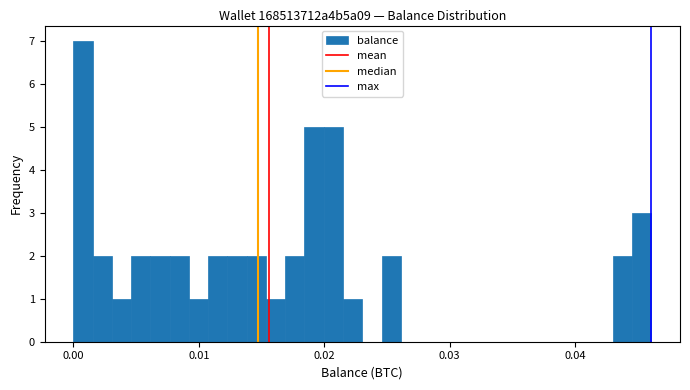

Around what value on the x-axis is the tallest bar? Give the approximate position of its centre, as read against the axis.

0.001